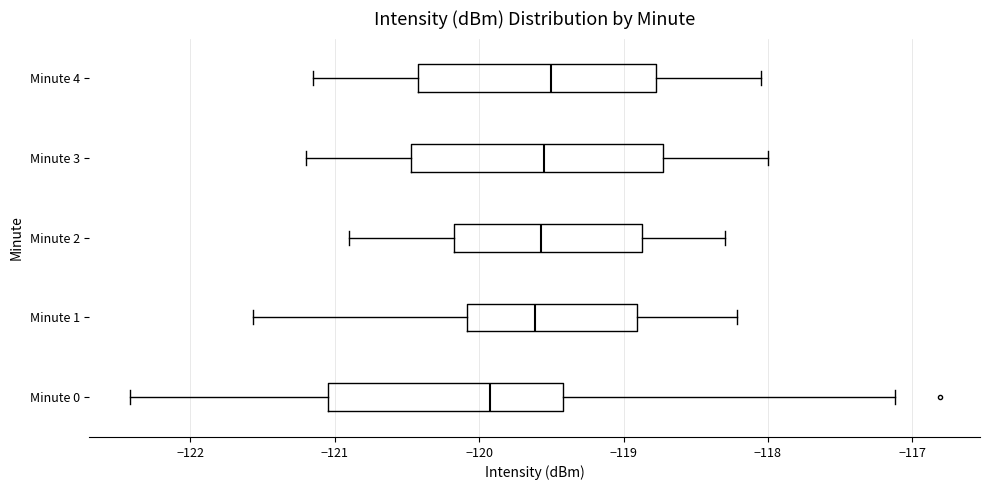

Reading bottom to top, transcribe this box plot: for each box, give where its median line is, the range the box spans, and where its two whiskers end, as read against the x-axis. The values are not printed on the chart, so give them approximately, as read against the axis.

Minute 0: median -119.9, box -121.1 to -119.4, whiskers -122.4 to -117.1
Minute 1: median -119.6, box -120.1 to -118.9, whiskers -121.6 to -118.2
Minute 2: median -119.6, box -120.2 to -118.9, whiskers -120.9 to -118.3
Minute 3: median -119.5, box -120.5 to -118.7, whiskers -121.2 to -118.0
Minute 4: median -119.5, box -120.4 to -118.8, whiskers -121.1 to -118.0